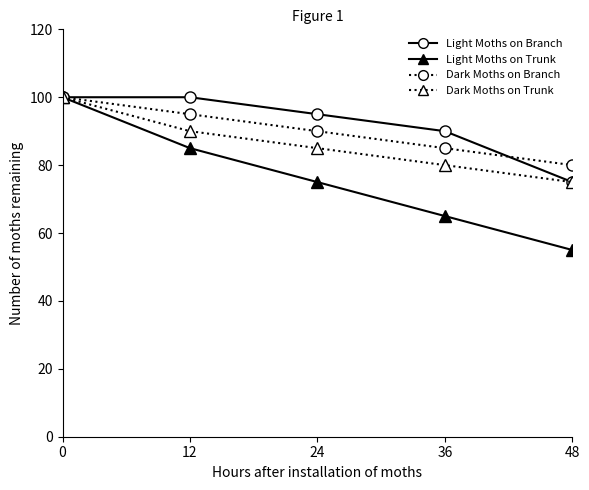

True or false: Light Moths on Trunk has a value of 85 at 12.

True